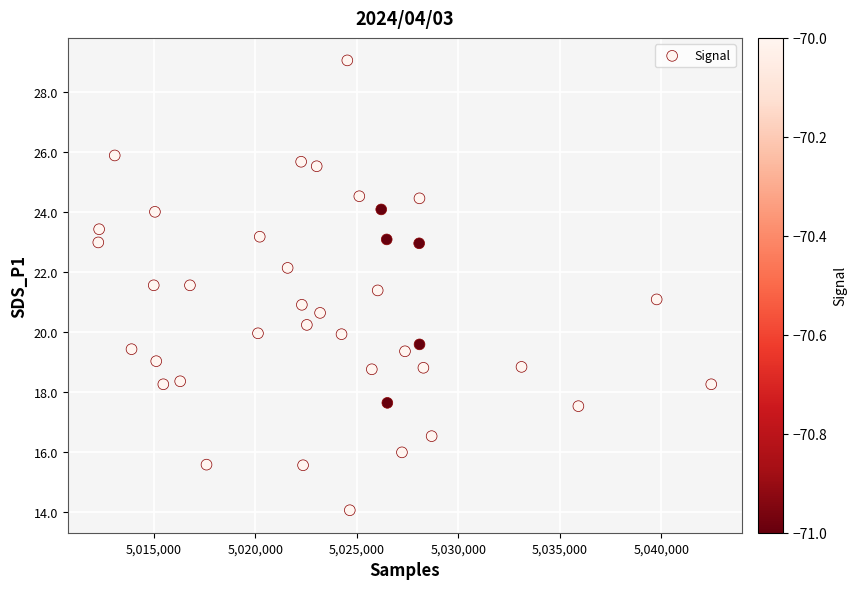

What is the range of X values (max minus min)?

30197.0